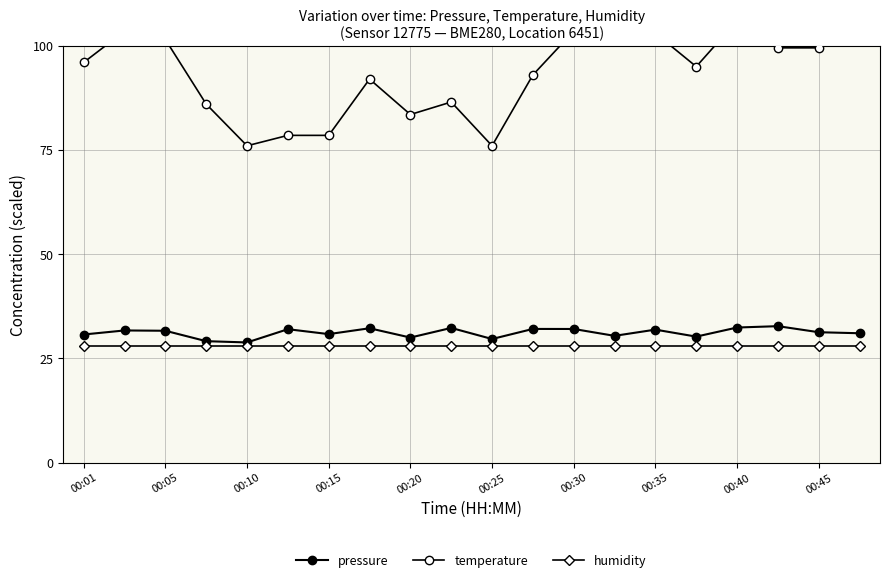

The value of temperature at 13 is 179.0. True or false?

False